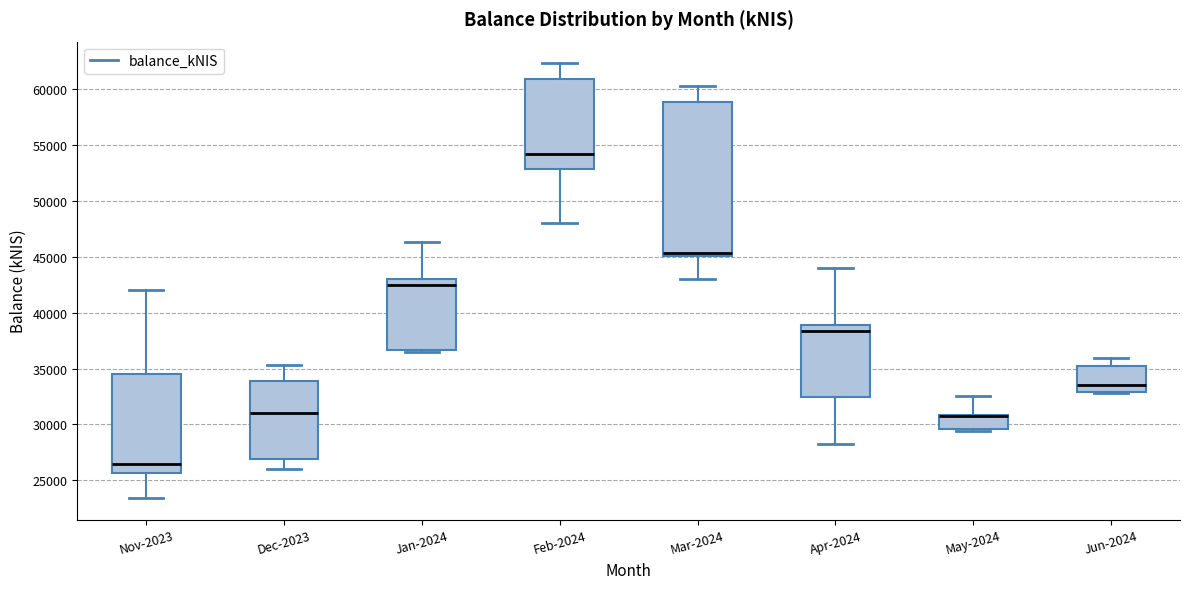

Where does the upper whisker of the box for Mar-2024 end on the y-axis? The values are not printed on the chart, so give them approximately, as read against the axis.

60500